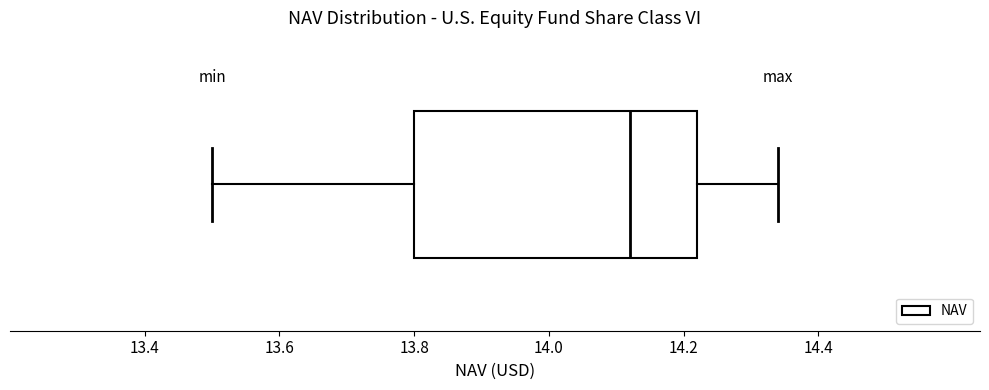

Where does the median line of the box sit on the x-axis? The values are not printed on the chart, so give them approximately, as read against the axis.

14.12